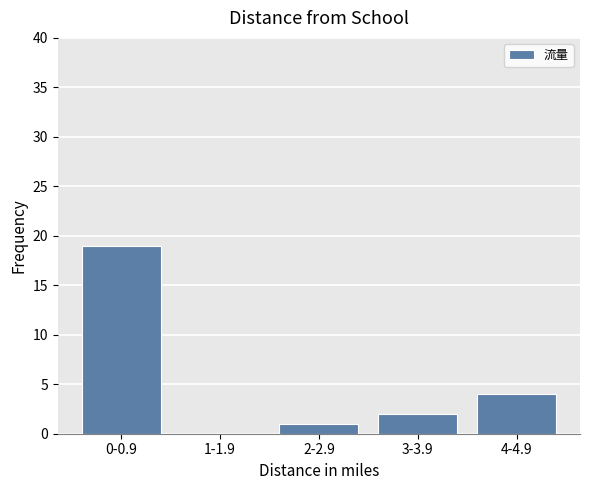

Reading right to left, what are all the values shown in this chart?

4-4.9=4	3-3.9=2	2-2.9=1	1-1.9=0	0-0.9=19